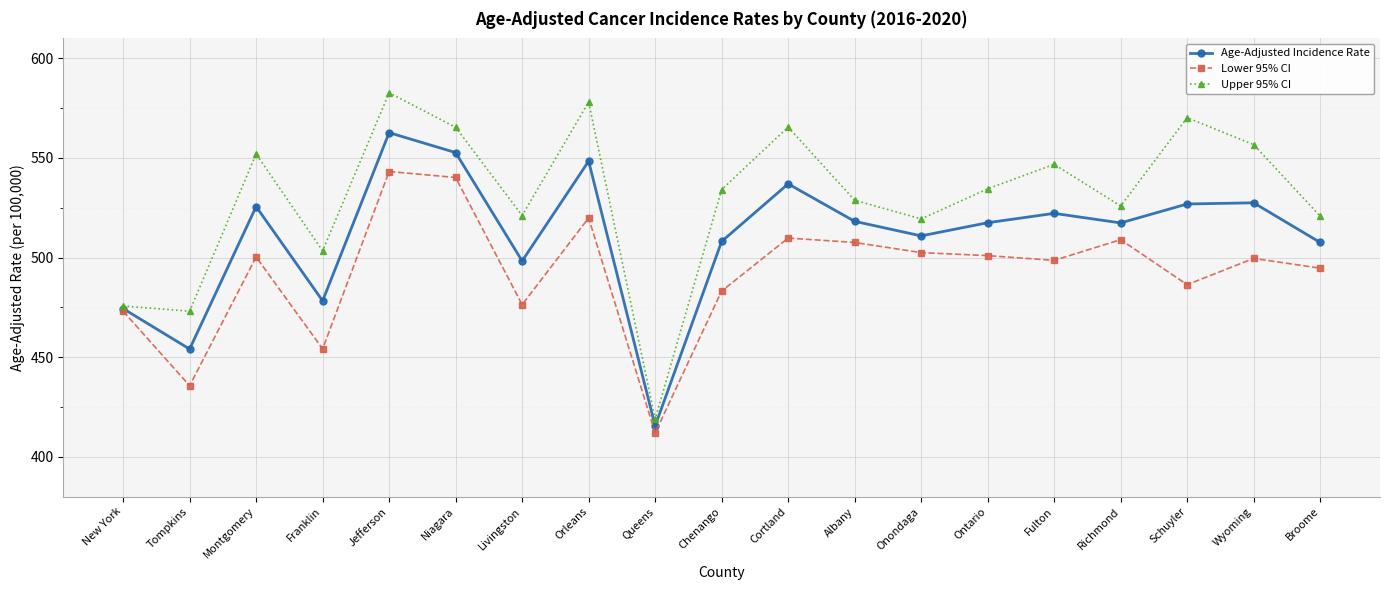

Rank the series by their average value, from highest to lowest.

Upper 95% CI, Age-Adjusted Incidence Rate, Lower 95% CI